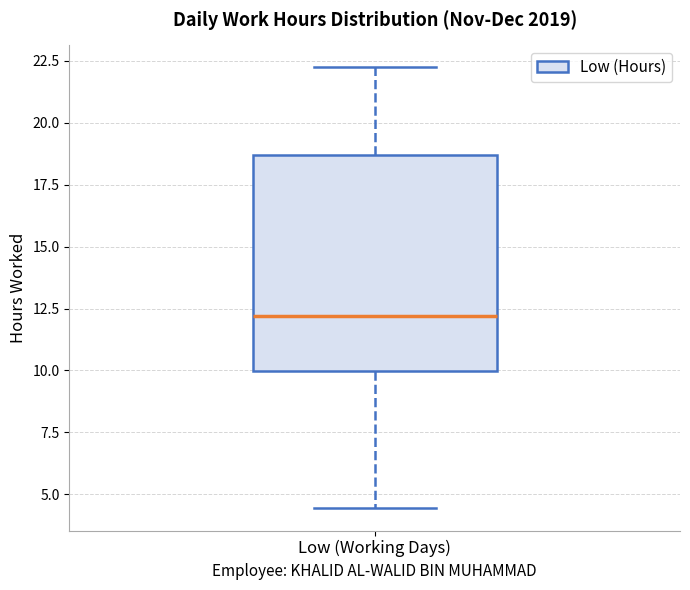

Read this box plot against the y-axis: the position of the median line, the range covered by the box, and the ends of both whiskers. The values are not printed on the chart, so give them approximately, as read against the axis.

median 12.0, box 10.0 to 18.5, whiskers 4.5 to 22.0